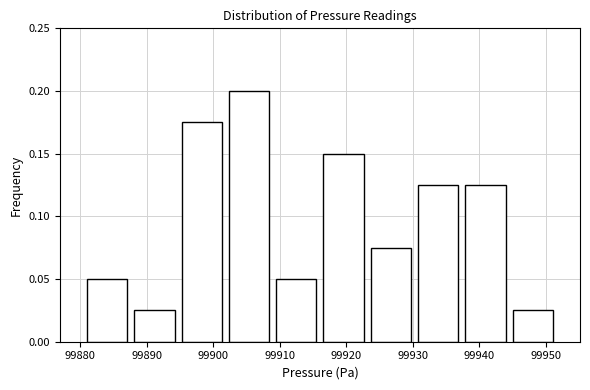

Which range on the x-axis has the tallest bar?

99902 to 99909